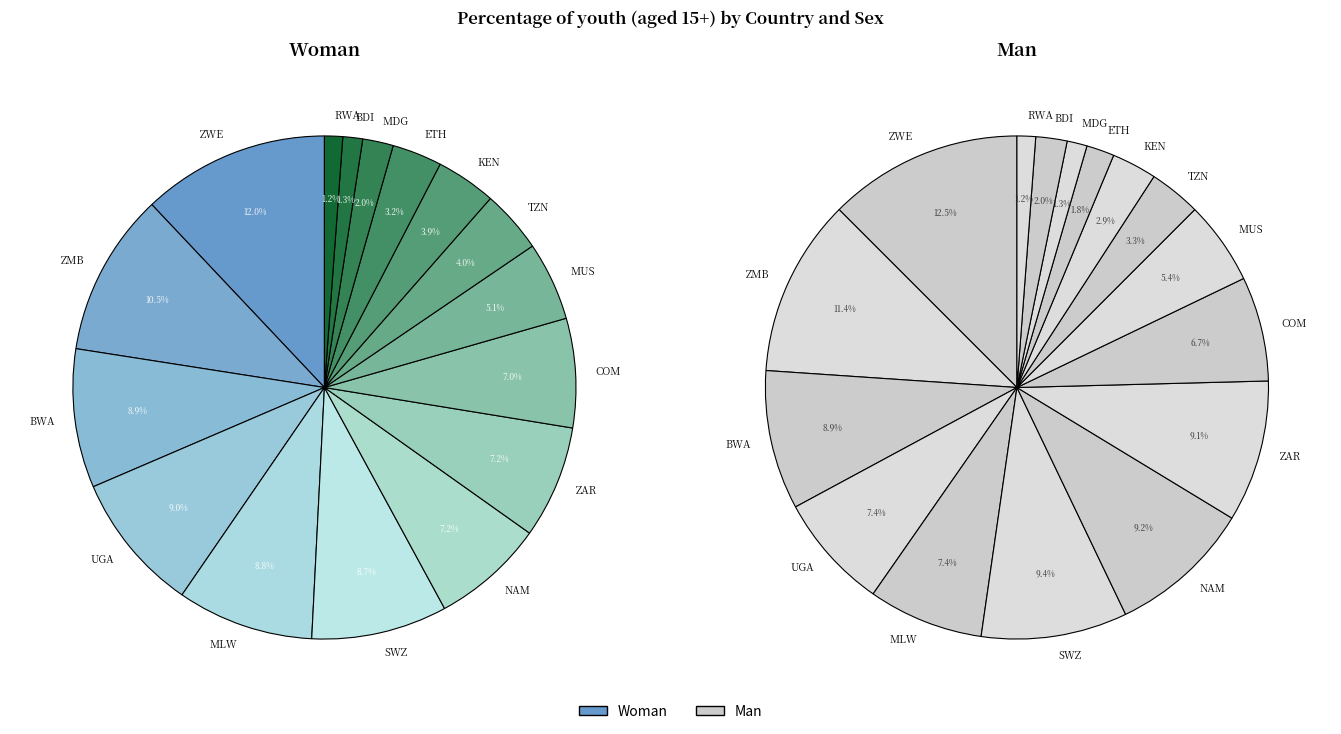

Combined, do NAM and MUS account for over 50%?

No